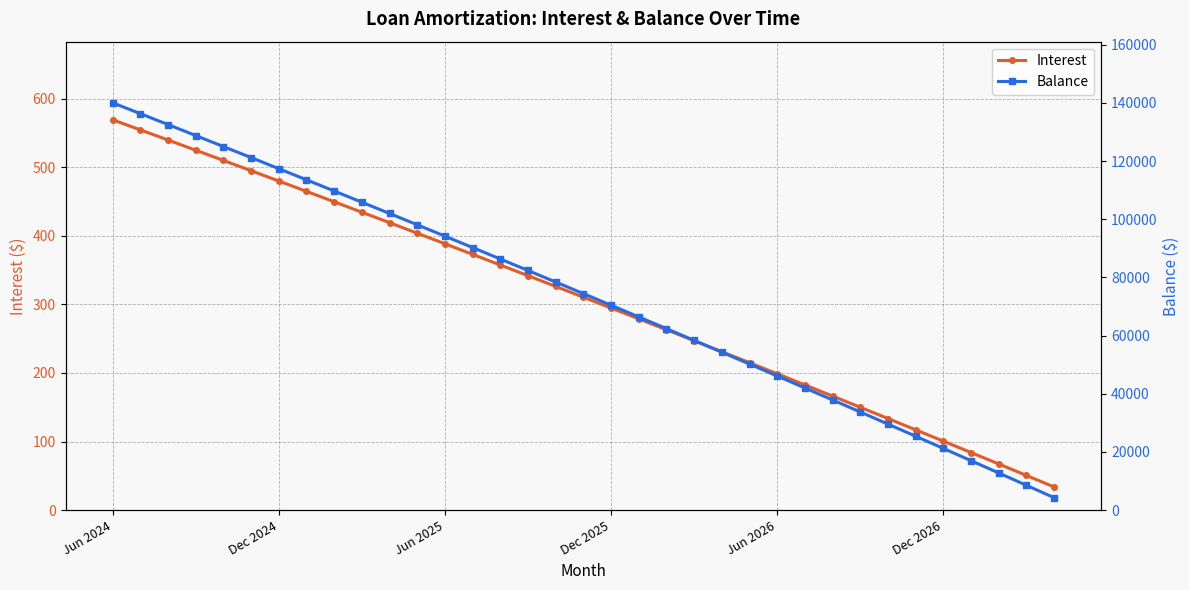

What is the maximum value shown in the chart?

140042.0